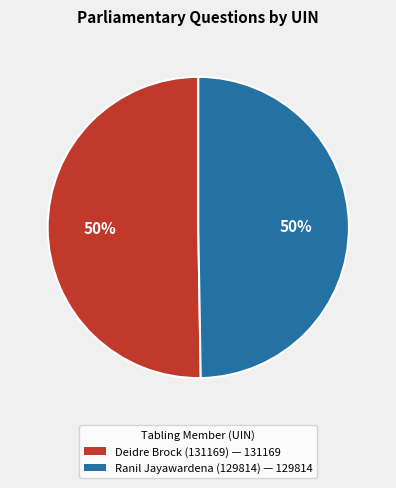

How many slices are in this pie chart?

2